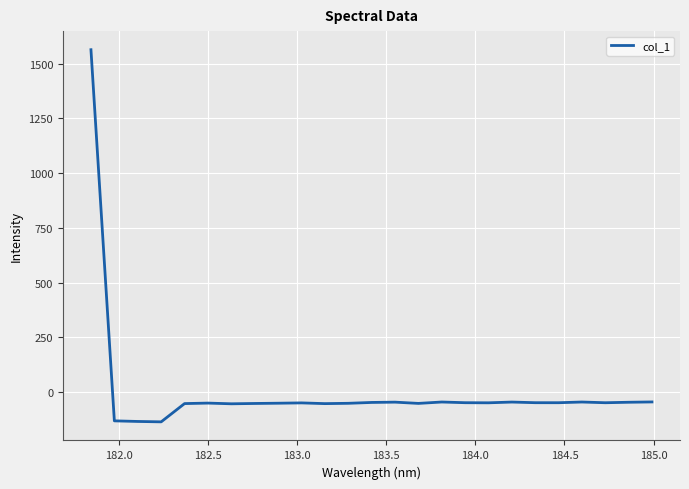

What is the difference between the maximum and minimum values?

1699.1